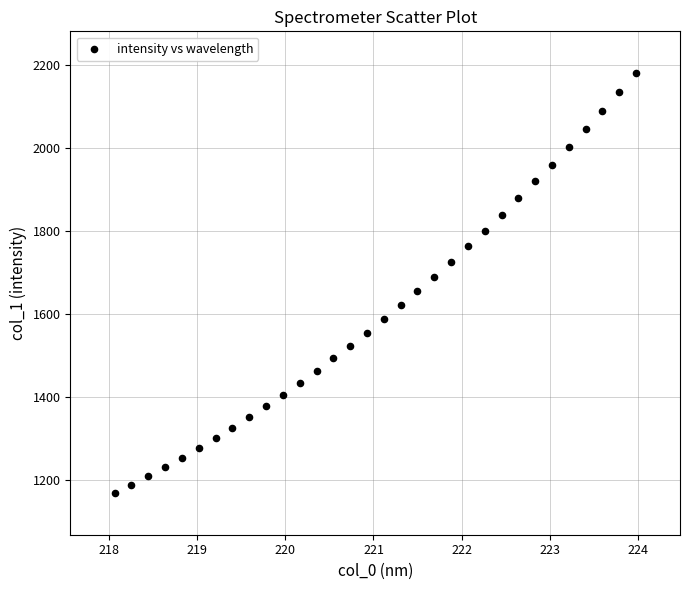

What is the range of Y values (max minus min)?

1012.3